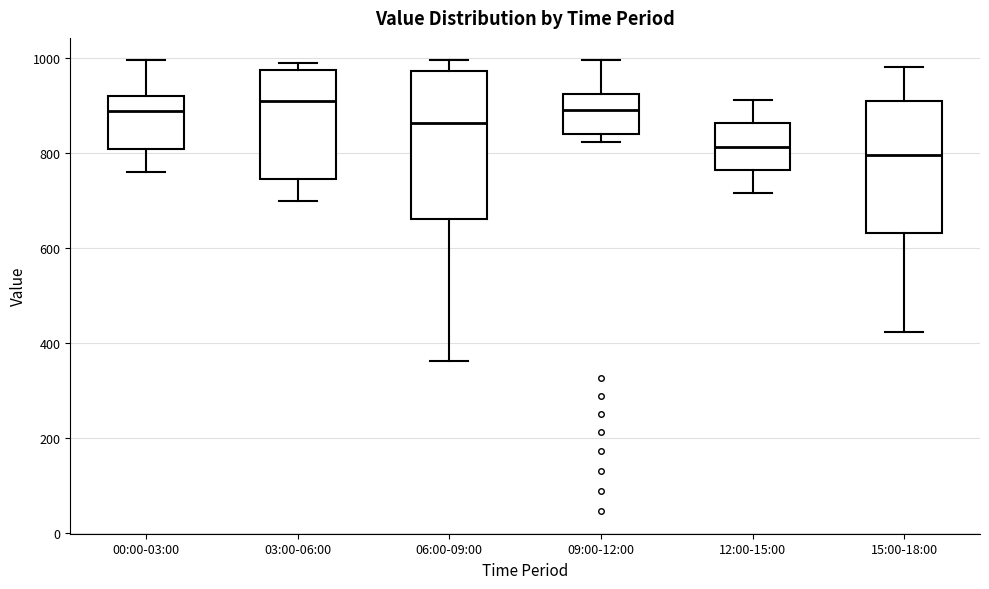

Where does the lower whisker of the box for 15:00-18:00 end on the y-axis? The values are not printed on the chart, so give them approximately, as read against the axis.

420